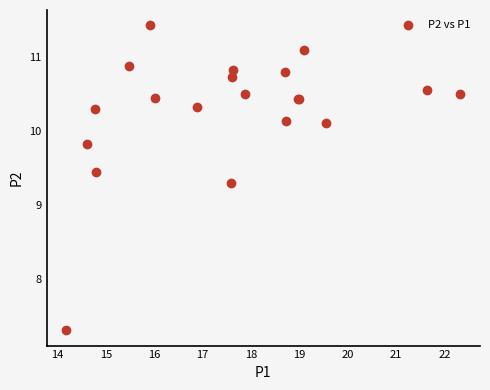

What Y value in the scatter plot is closest to 9?

9.3